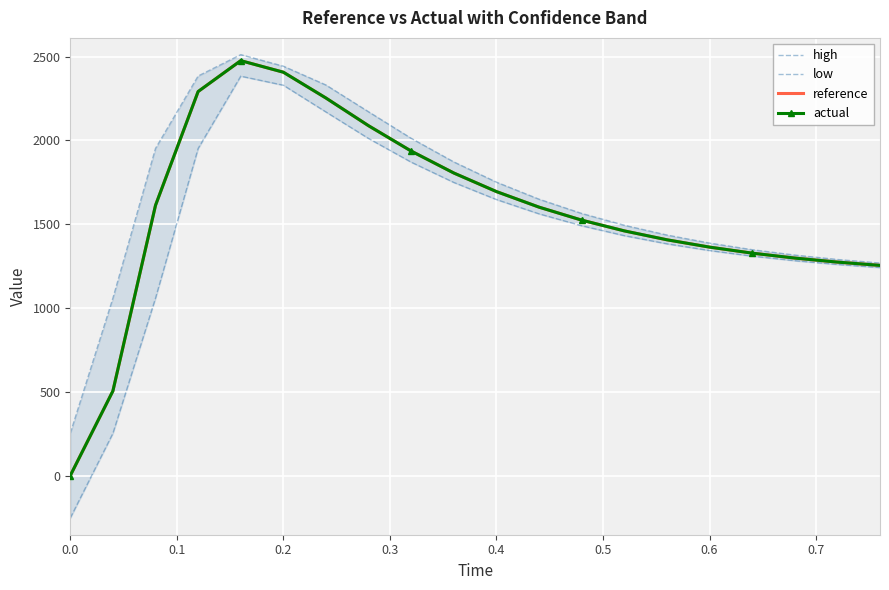

How many interior local peaks does the high series have?

1